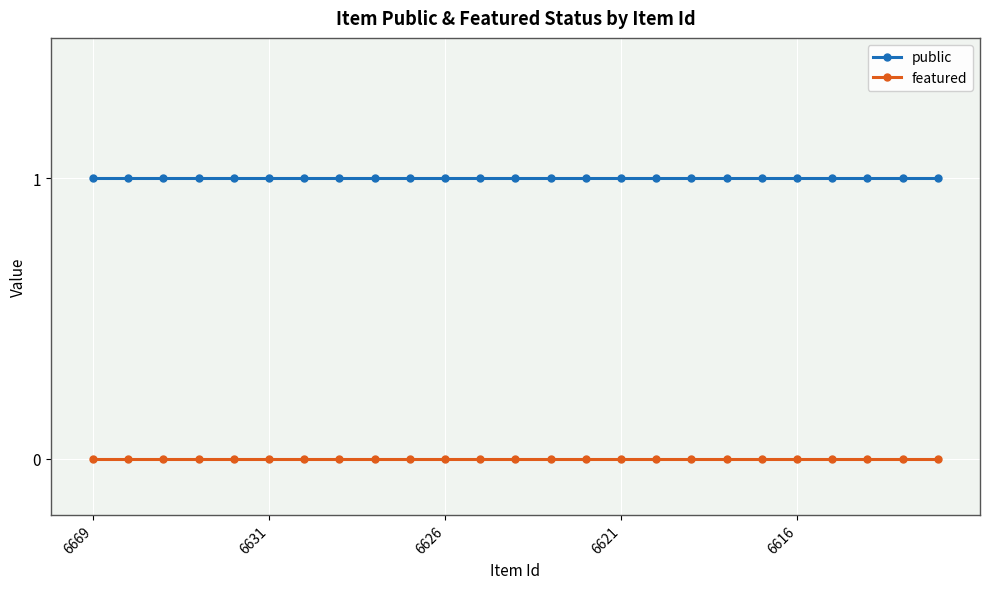

Which series has the largest total across all categories?

public